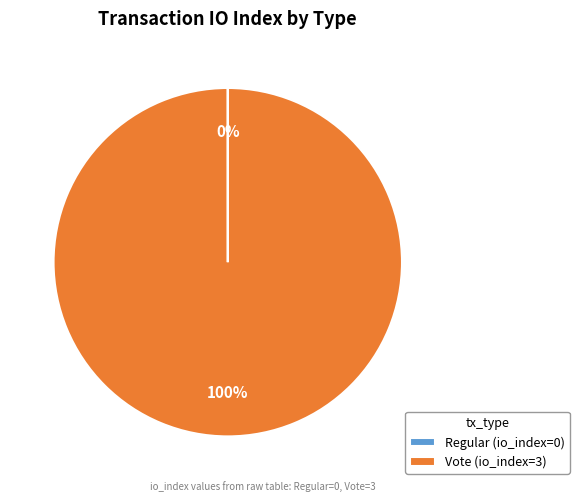

The Vote (io_index=3) slice represents 92% of the pie. True or false?

False